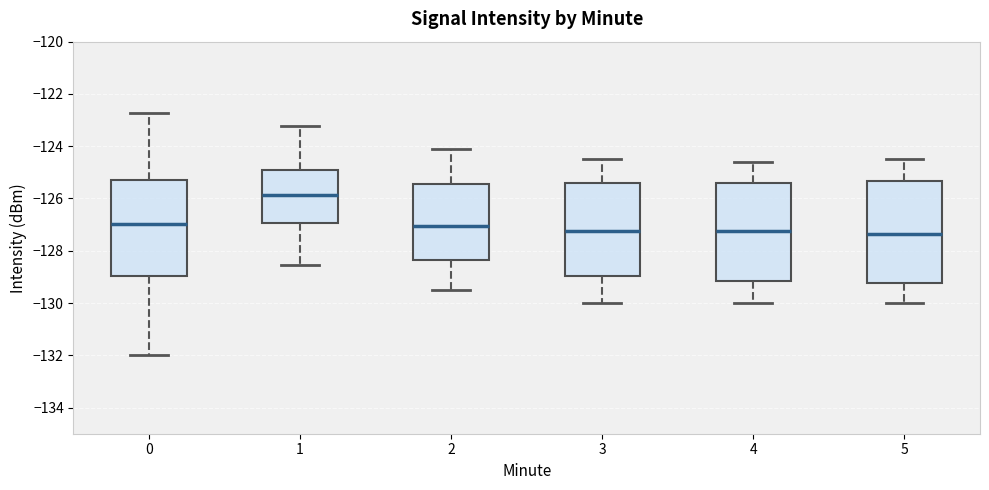

Where does the median line of the box at x = 4 sit on the y-axis? The values are not printed on the chart, so give them approximately, as read against the axis.

-127.2